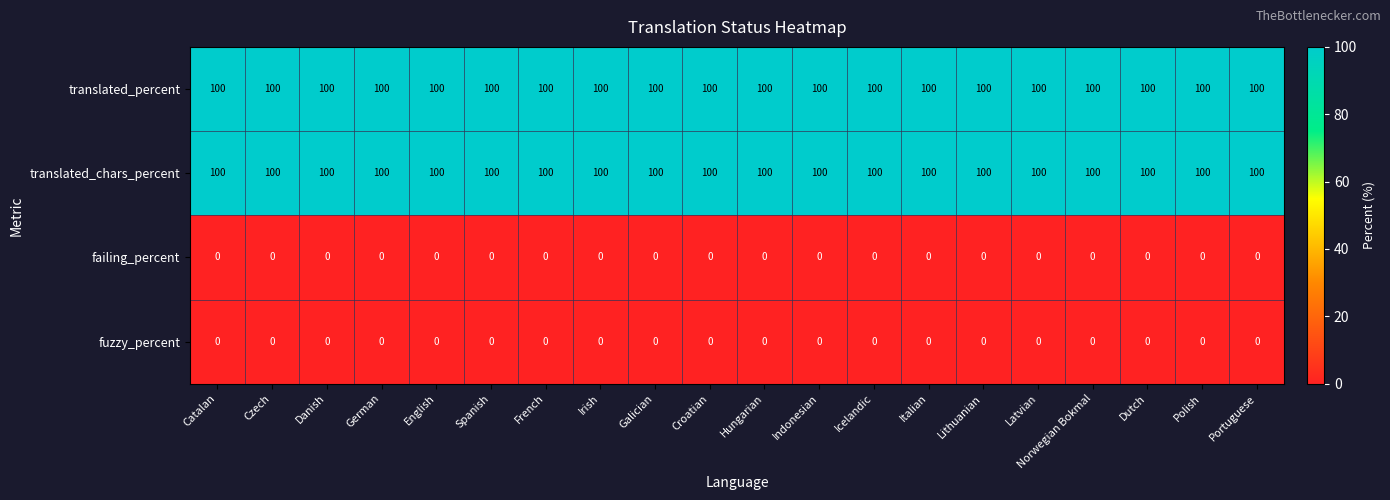

What is the lowest value of the translated_percent series?

100